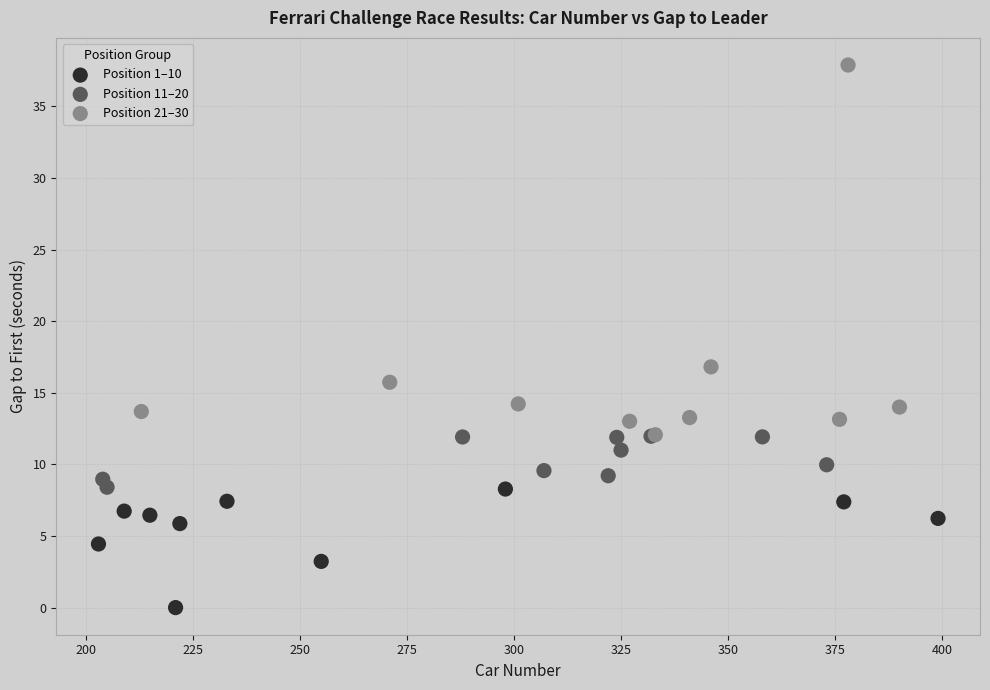

Which series contains the lowest Y value?

Position 1–10